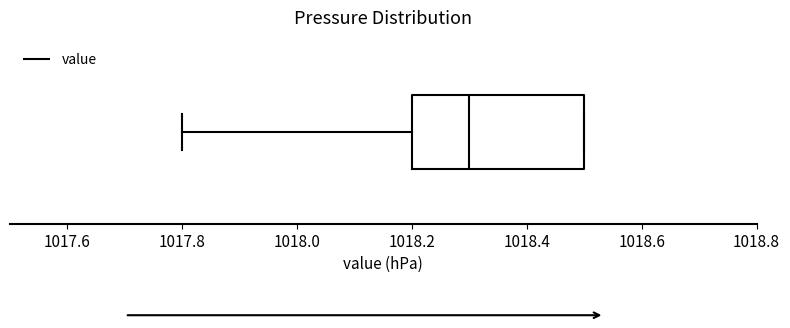

Where does the median line of the box sit on the x-axis? The values are not printed on the chart, so give them approximately, as read against the axis.

1018.3